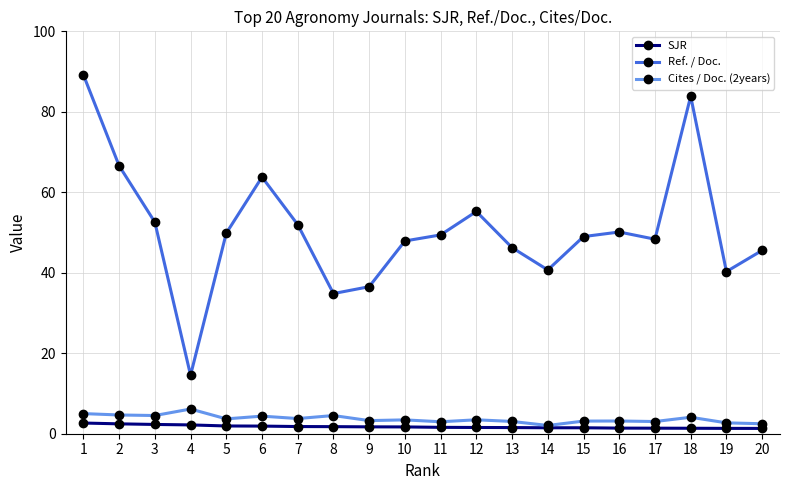

What is the sum of all SJR values?

34.8